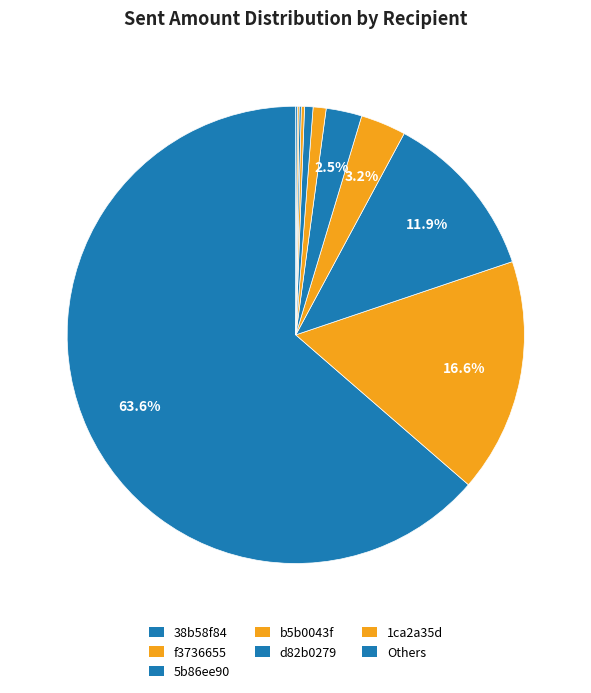

Which slice is the largest?

2c89a49938b58f84